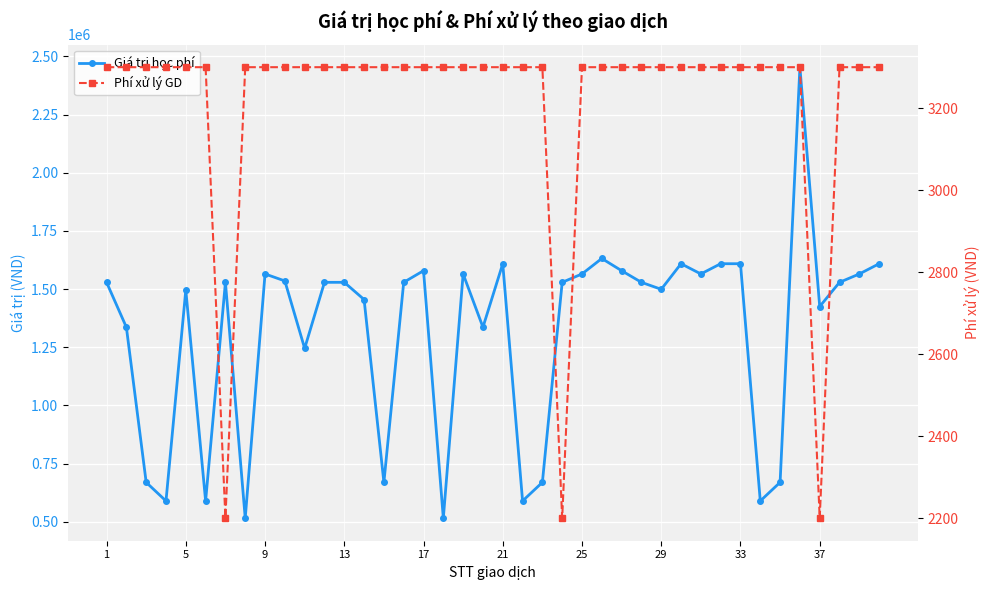

True or false: Phí xử lý GD has more than 0 interior local peaks.

False